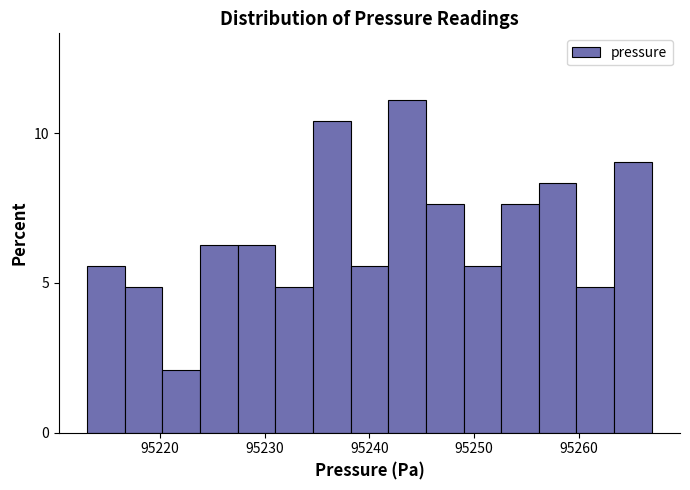

Read against the x-axis, roughly where is the centre of the tallest bar?

95244